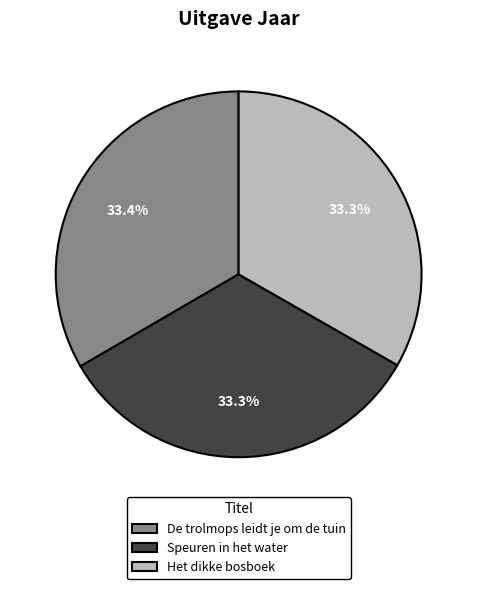

The Speuren in het water slice represents 33% of the pie. True or false?

True